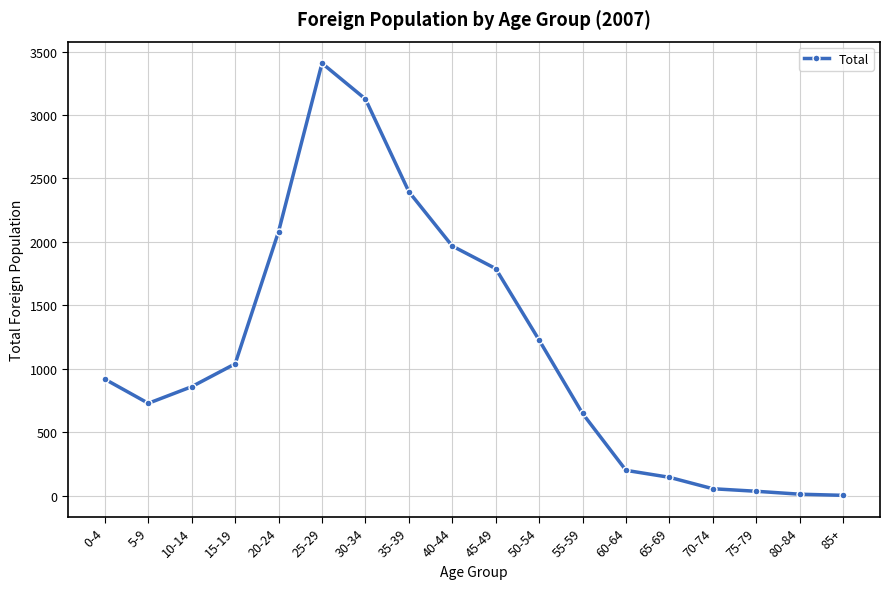

What is the change in value from 50-54 to 60-64?

-1026